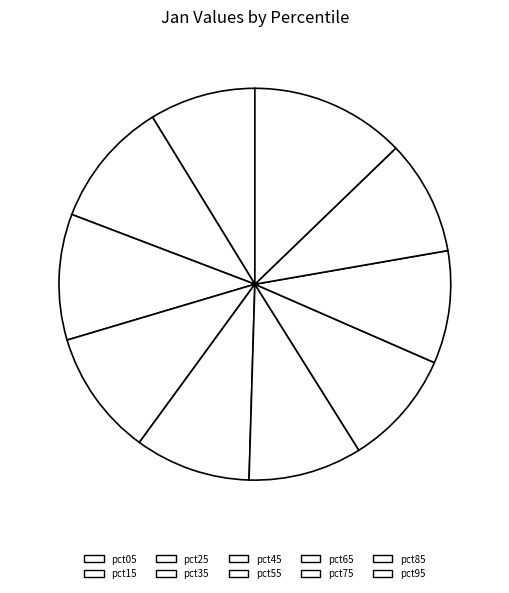

How much of the chart is everything except pct95?

87.2%